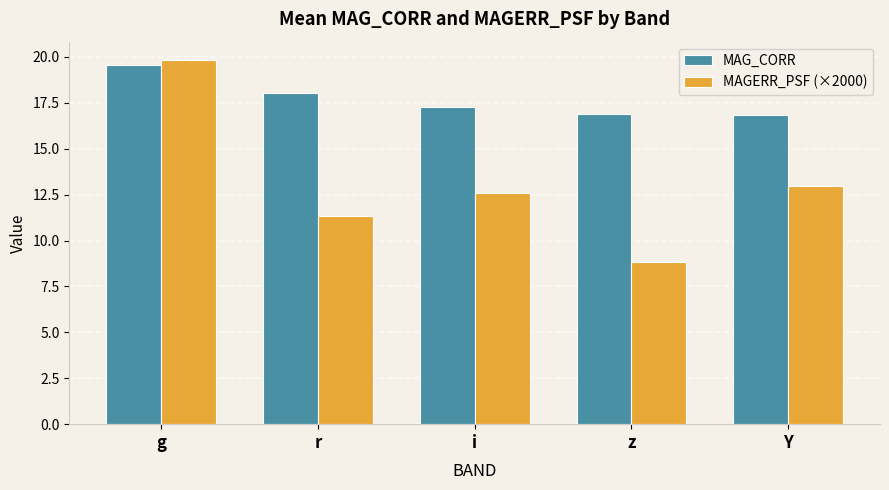

Reading right to left, what are all the values shown in this chart?

MAG_CORR: Y=16.8	z=16.9	i=17.3	r=18.0	g=19.6
MAGERR_PSF (×2000): Y=13.0	z=8.8	i=12.6	r=11.3	g=19.8